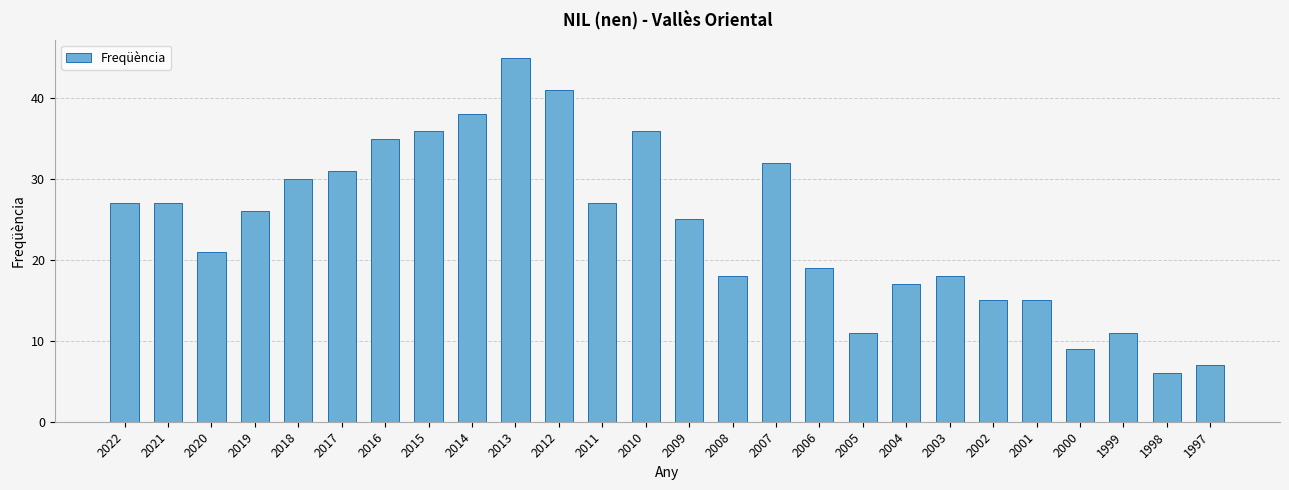

At which category does the chart reach its minimum across all series?

1998